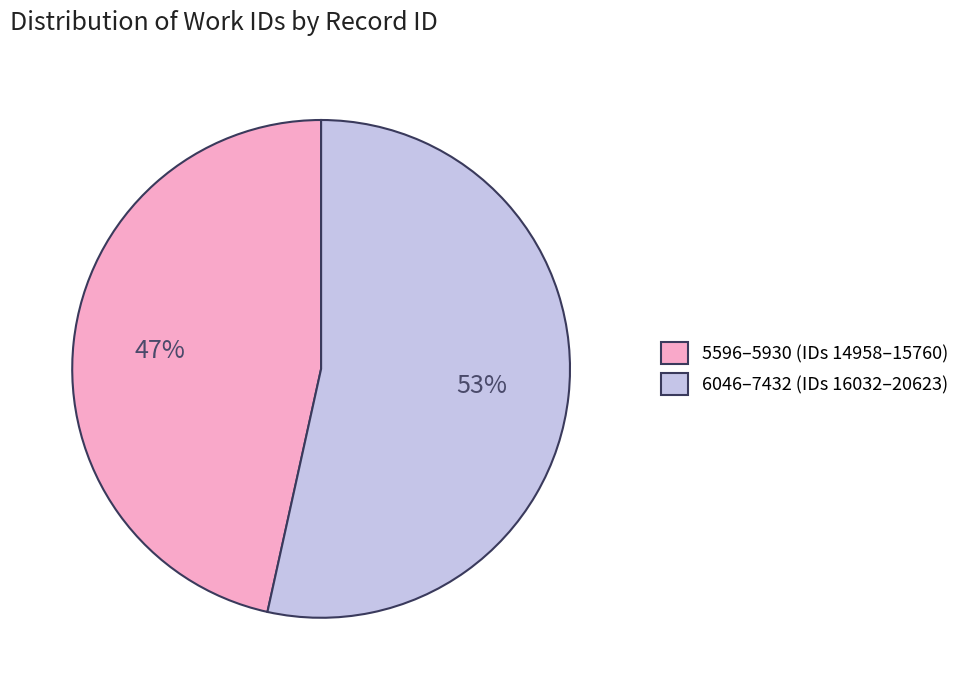

True or false: 6046–7432 (IDs 16032–20623) accounts for 53% of the total.

True